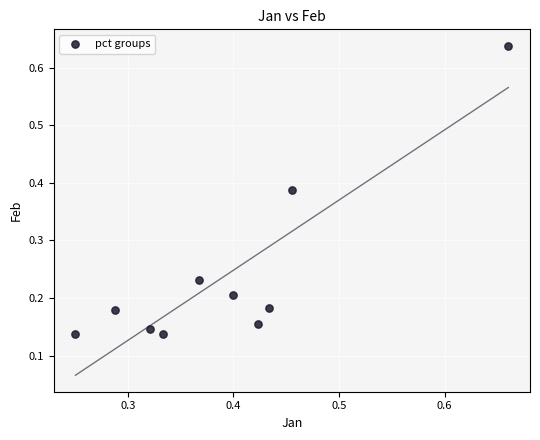

What is the range of Y values (max minus min)?

0.5